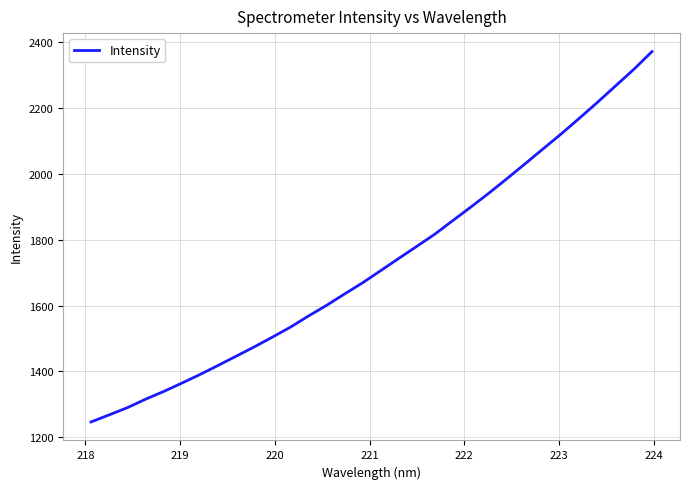

How many values are below 1706?

16